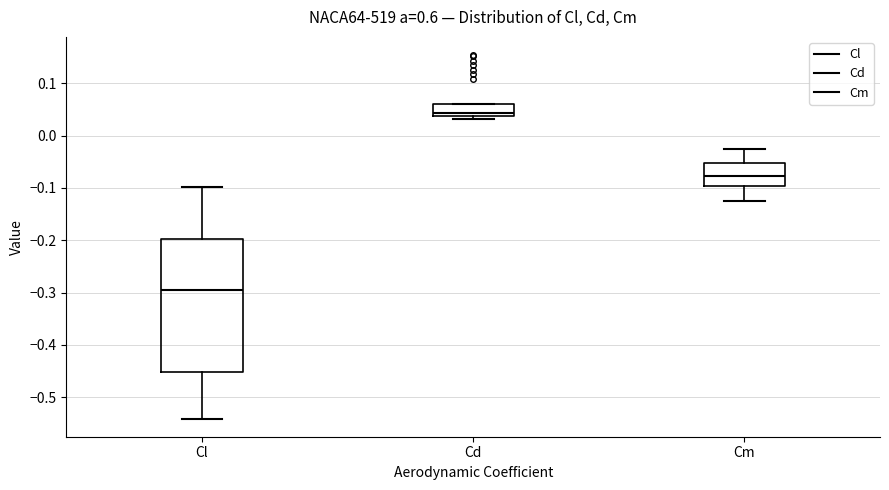

Which box has the highest median line?

Cd